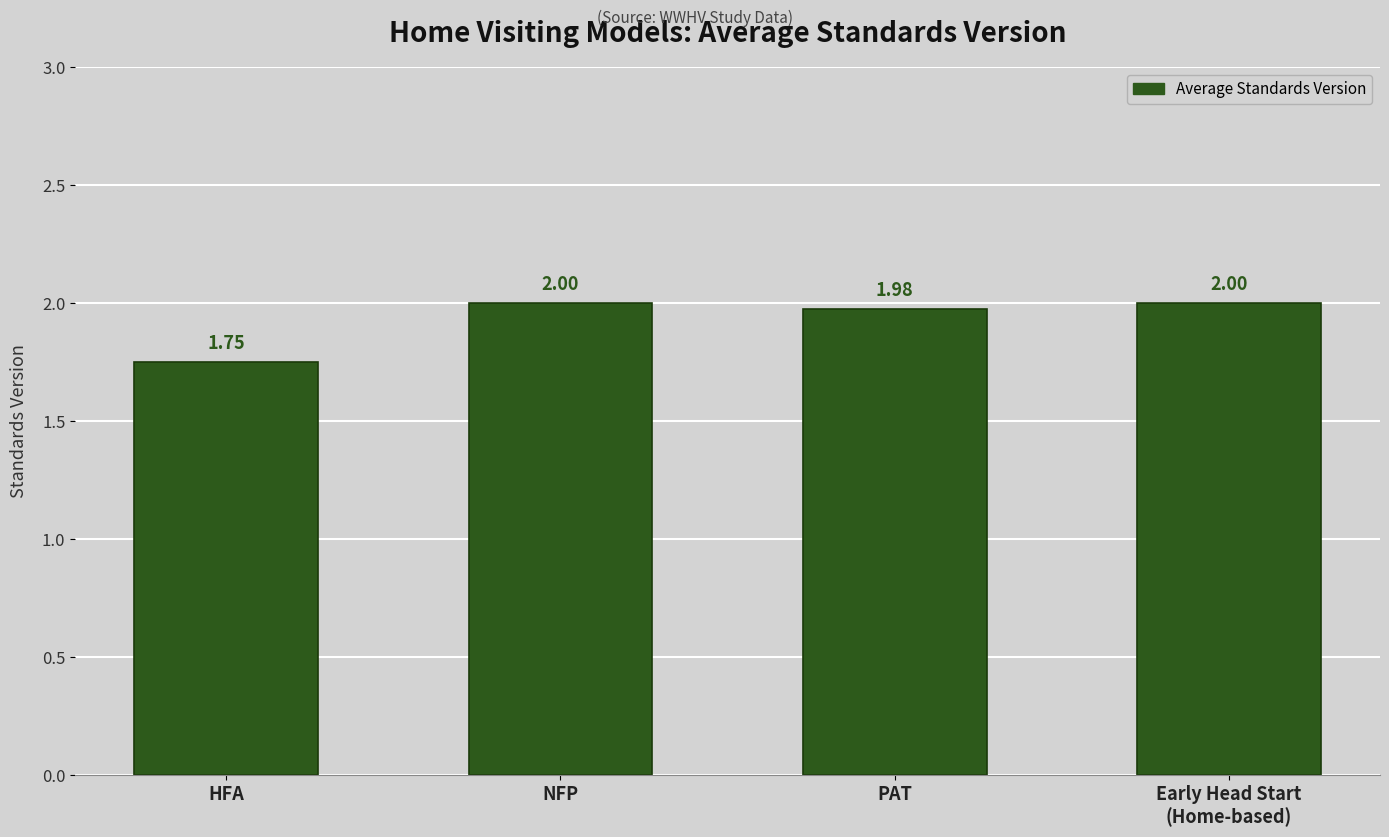

What is the average value?

1.9